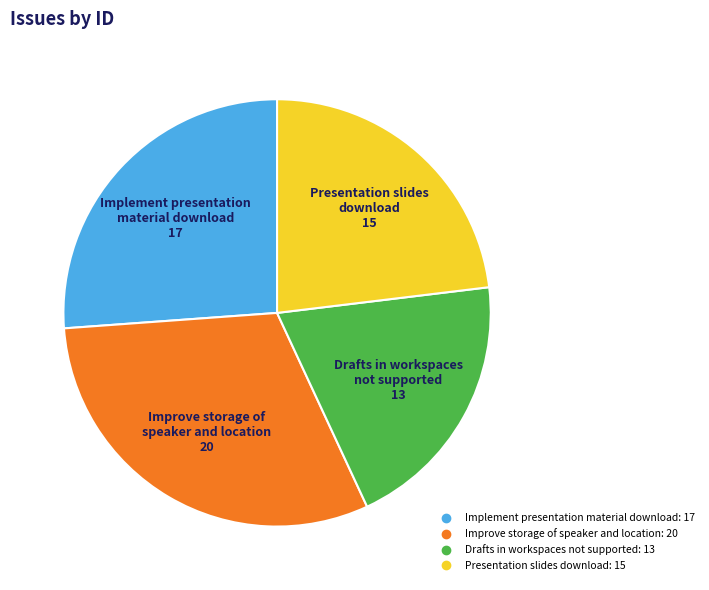

What is the largest slice in the pie chart?

Improve storage of speaker and location